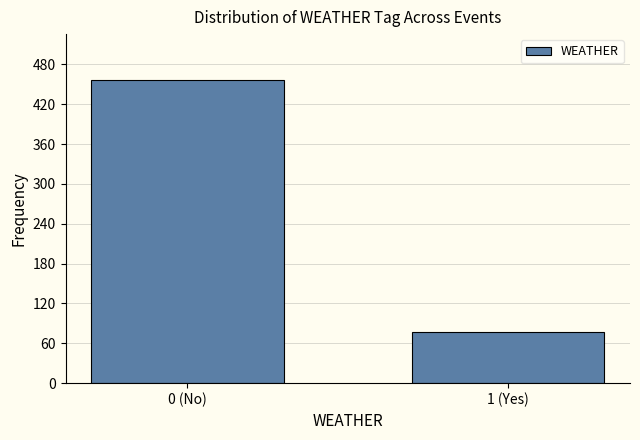

Reading left to right, what are all the values shown in this chart?

457	77